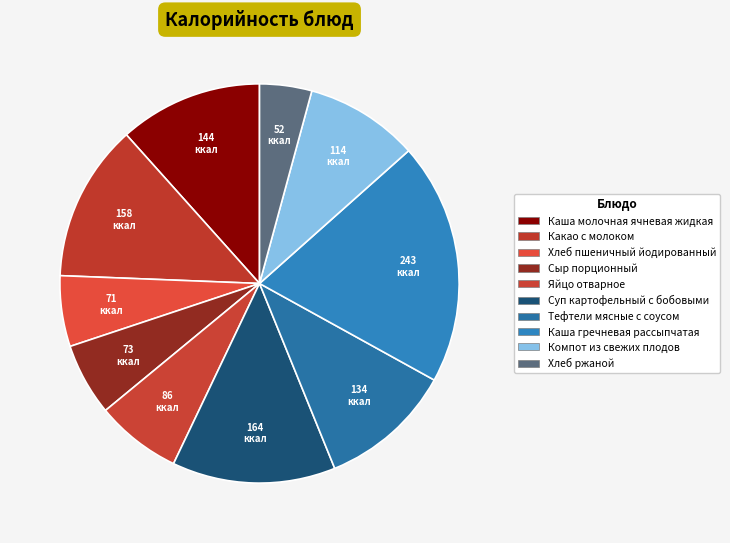

Is it true that Тефтели мясные с соусом is 24% of the pie?

False